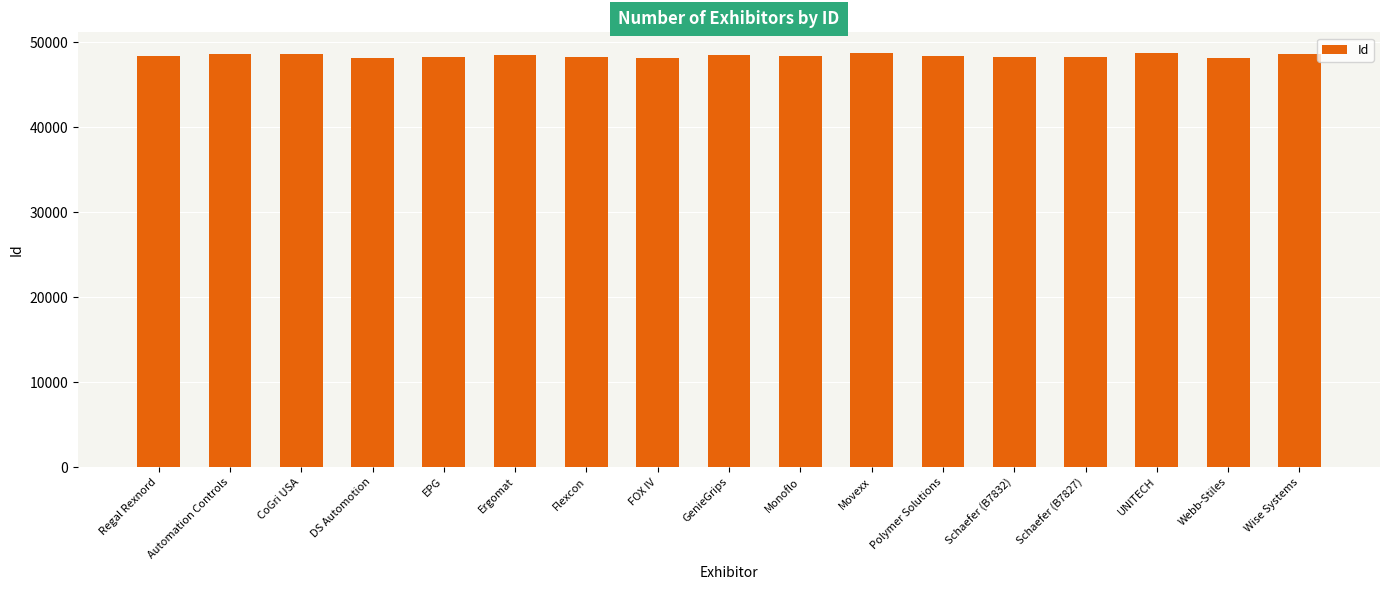

What position from the left is Flexcon?

7